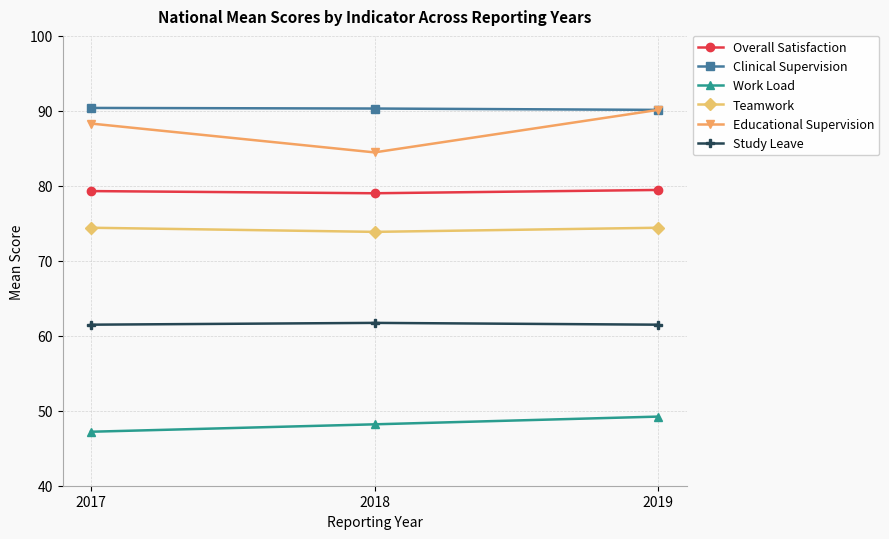

What is the minimum value for Educational Supervision?

84.5